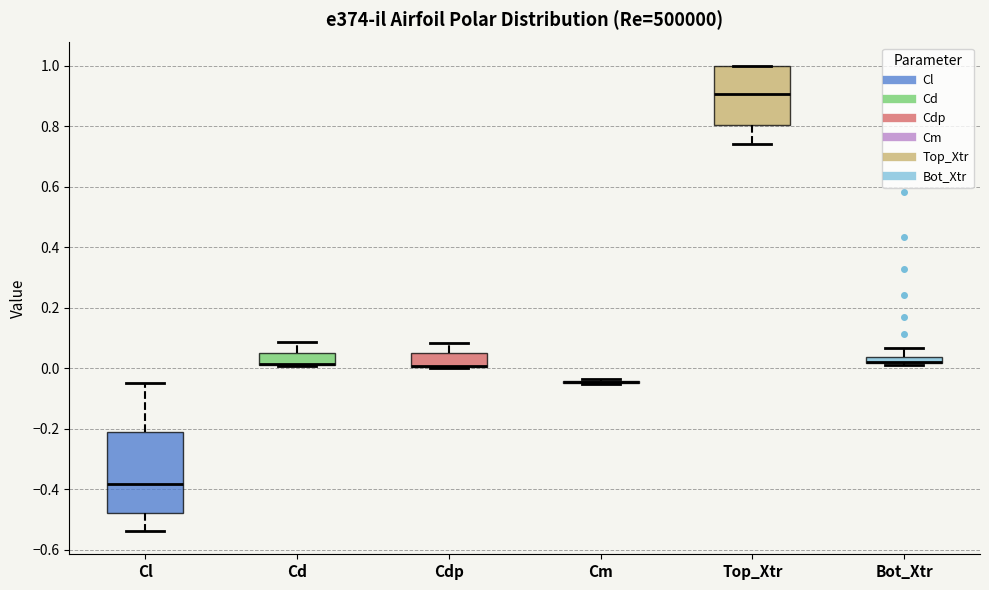

Where does the upper whisker of the box for Cdp end on the y-axis? The values are not printed on the chart, so give them approximately, as read against the axis.

0.08